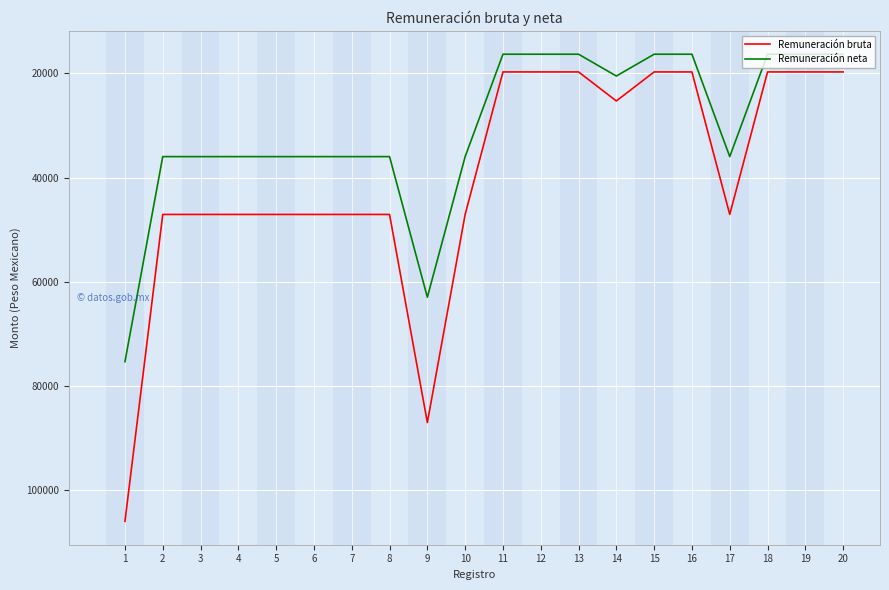

Rank the series by their maximum value, from highest to lowest.

Remuneración bruta, Remuneración neta